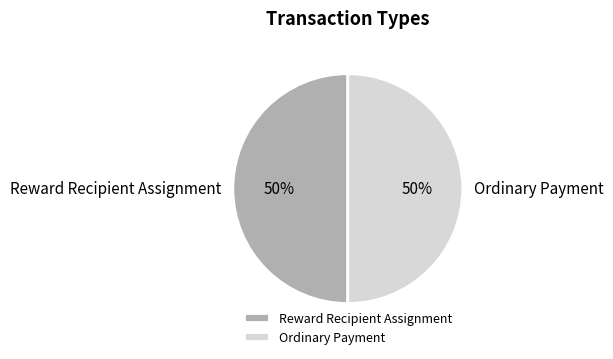

What percentage is the Reward Recipient Assignment slice, to the nearest percent?

50%